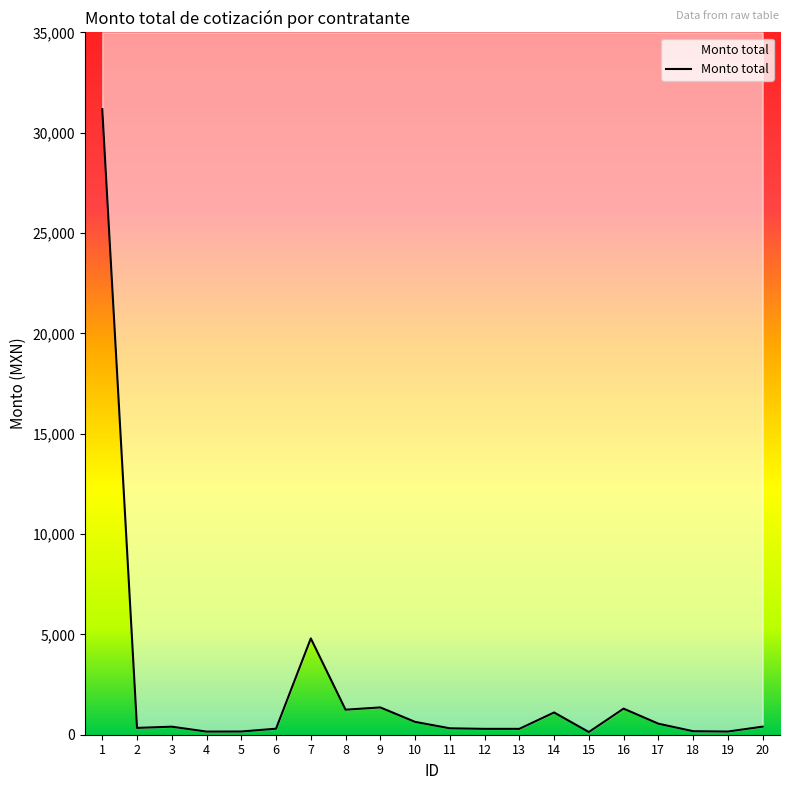

List the labels in order of value, smallest first.

15, 4, 19, 5, 18, 12, 13, 6, 11, 2, 3, 20, 17, 10, 14, 8, 16, 9, 7, 1